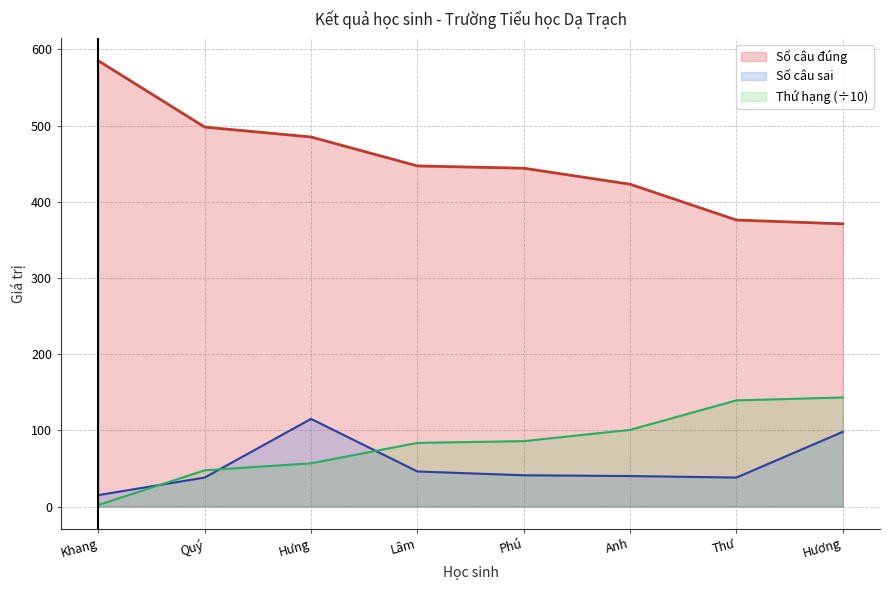

At which label is Thứ hạng closest to 72?

Lâm